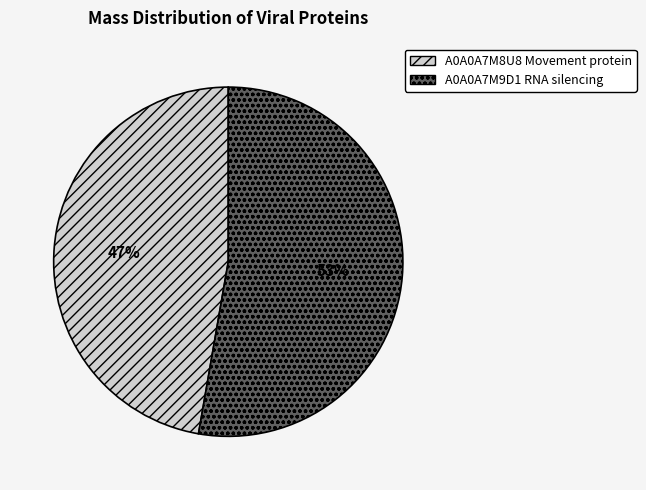

True or false: A0A0A7M9D1 RNA silencing accounts for 53% of the total.

True